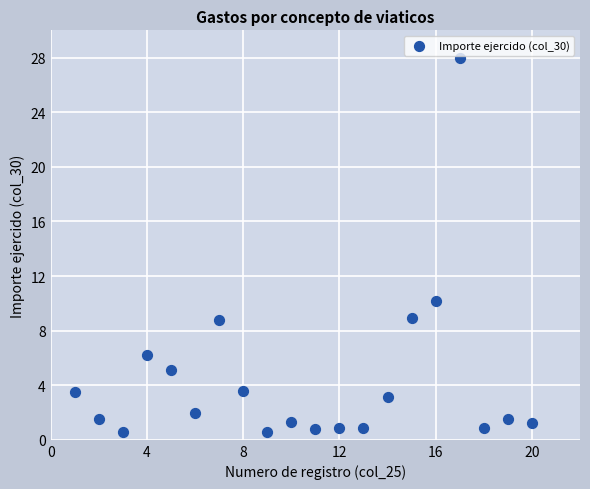

What is the range of X values (max minus min)?

19.0